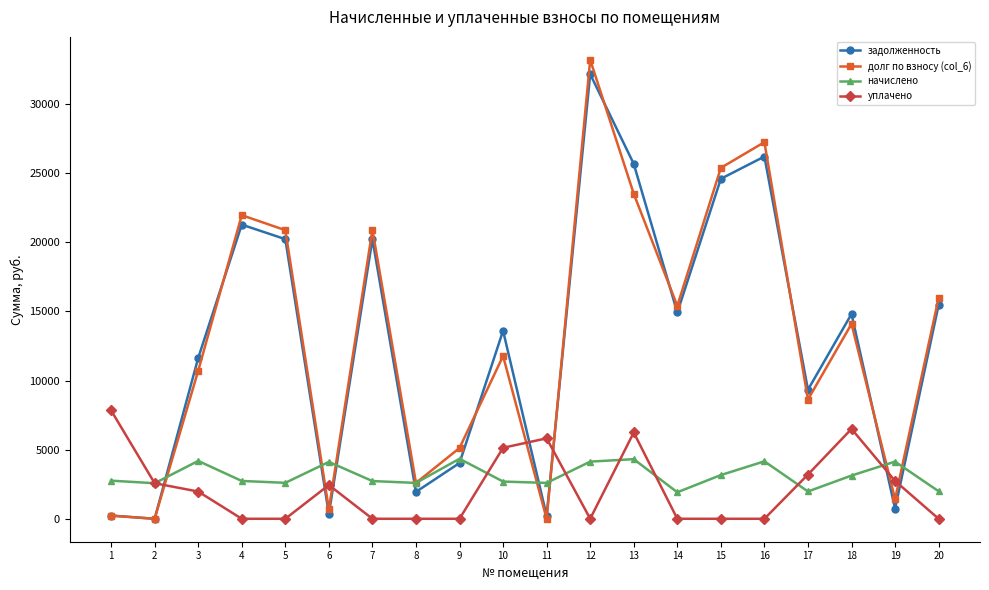

At which category is the sum across all series the highest?

12